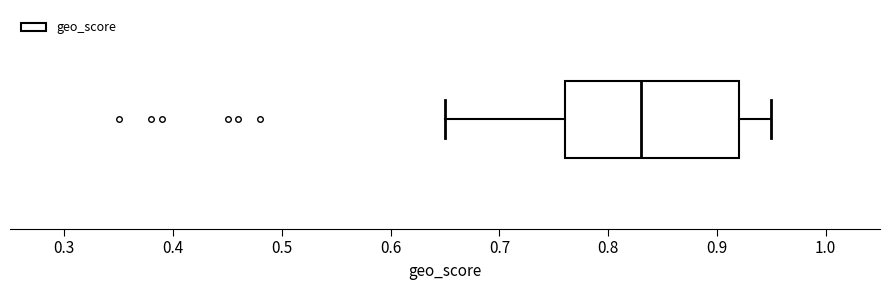

Read this box plot against the x-axis: the position of the median line, the range covered by the box, and the ends of both whiskers. The values are not printed on the chart, so give them approximately, as read against the axis.

median 0.83, box 0.76 to 0.92, whiskers 0.65 to 0.95